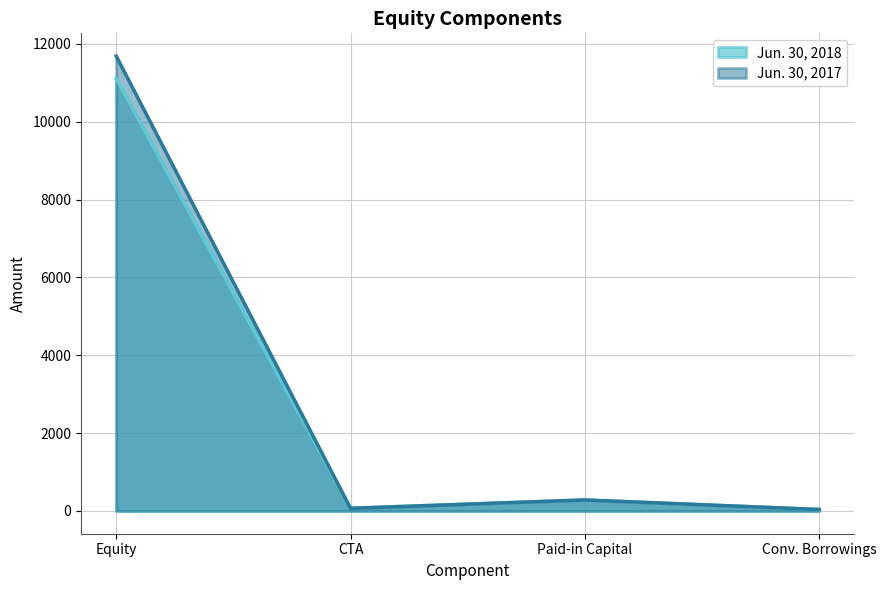

Which series has the largest total across all categories?

Jun. 30, 2017